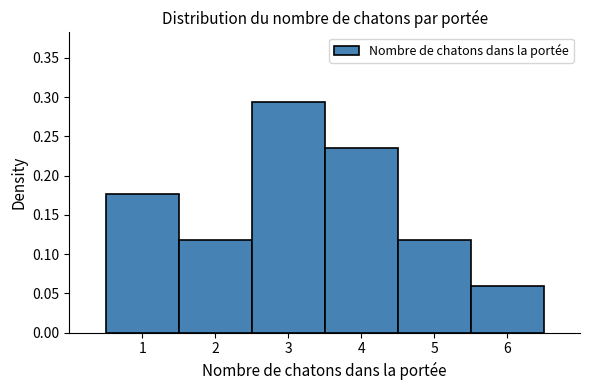

Which range on the x-axis has the tallest bar?

2.5 to 3.5